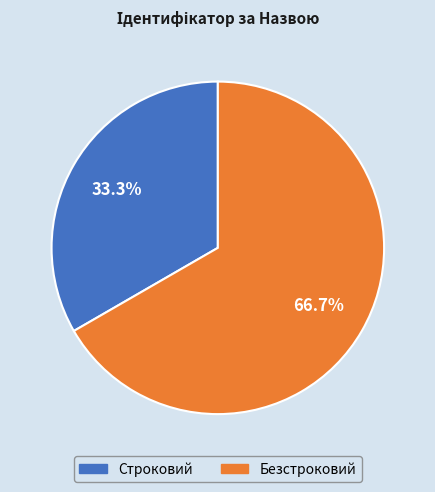

Which has a higher value, Строковий or Безстроковий?

Безстроковий